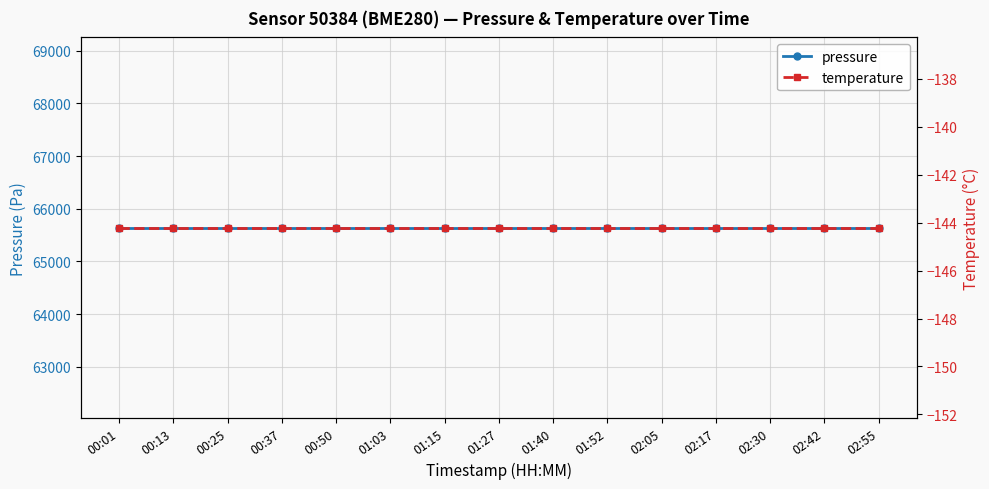

True or false: pressure has more than 1 points higher than both neighbors.

False